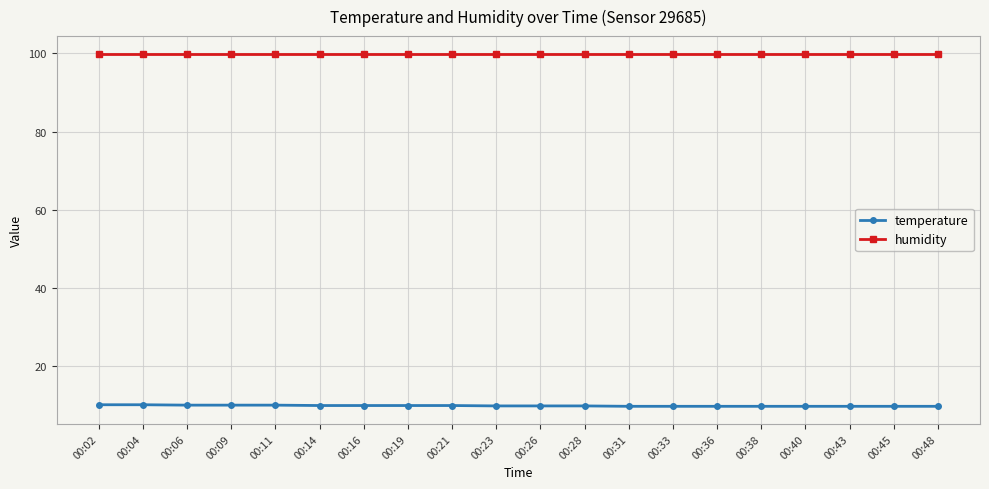

What is the maximum value for temperature?

10.1